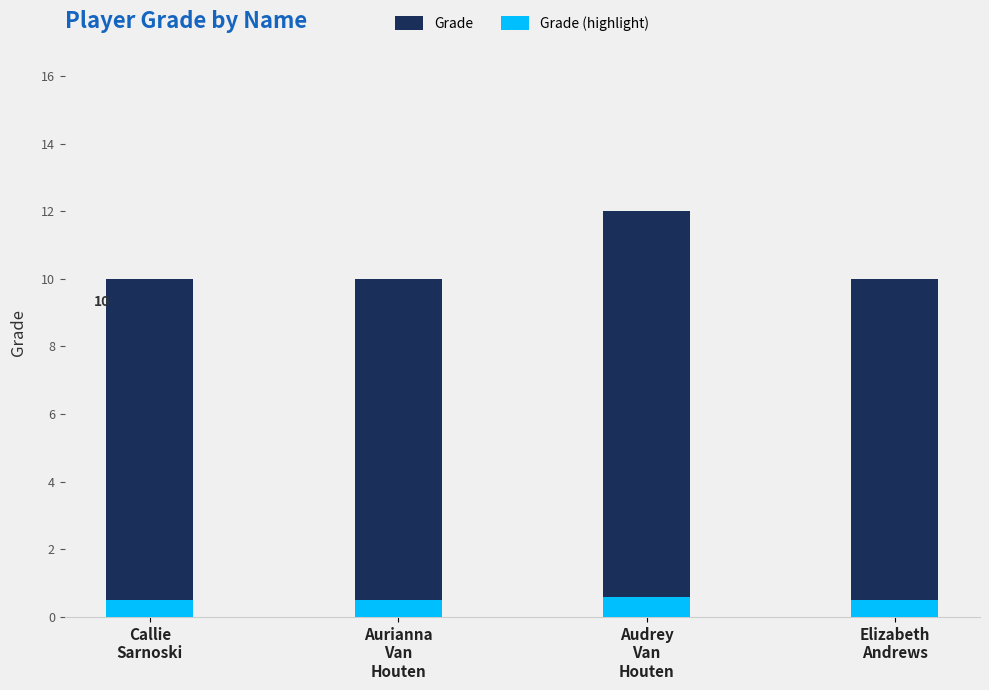

How many groups of bars are there?

4